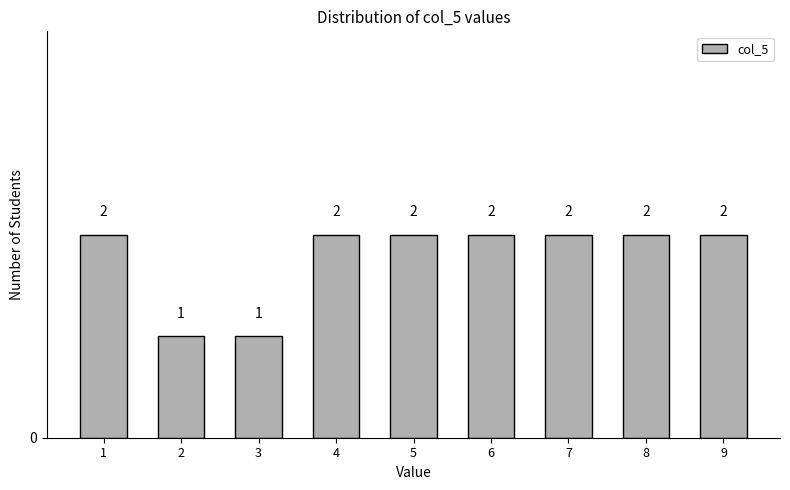

Reading left to right, what are all the values shown in this chart?

2	1	1	2	2	2	2	2	2